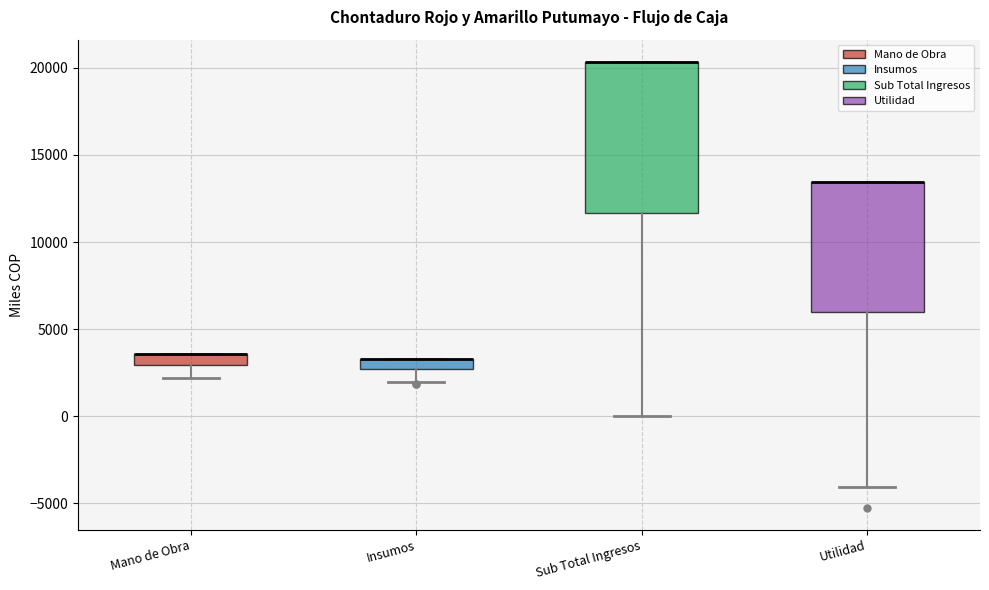

Comparing the boxes themselves (not the whiskers), which one is the tallest?

Sub Total Ingresos